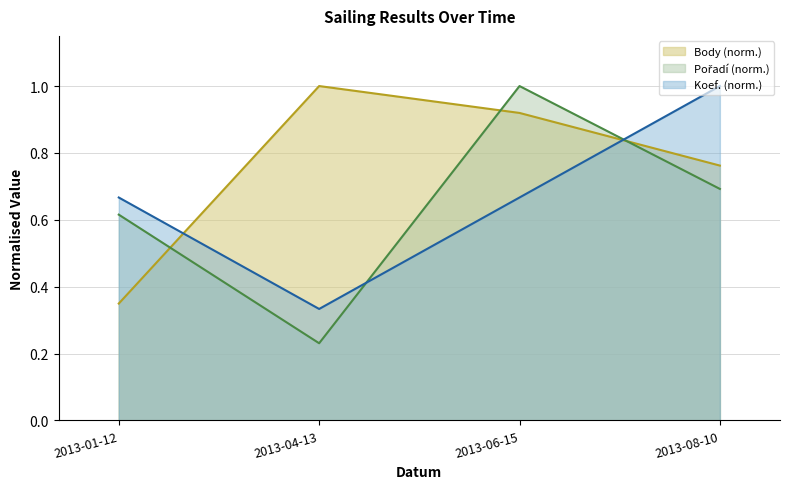

The value of Body at 2013-04-13 is 1.0. True or false?

True